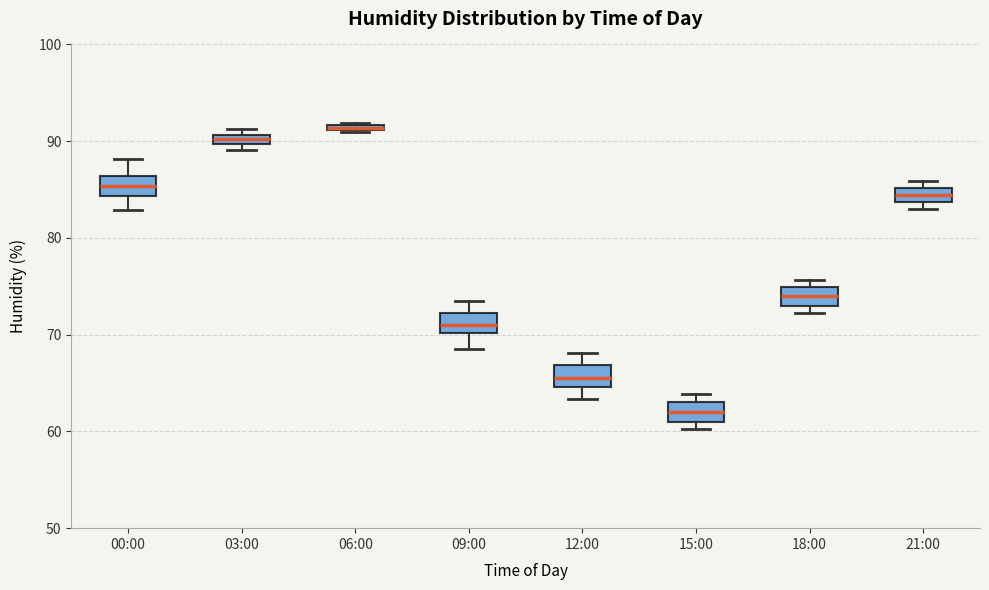

Which box has the lowest median line?

15:00